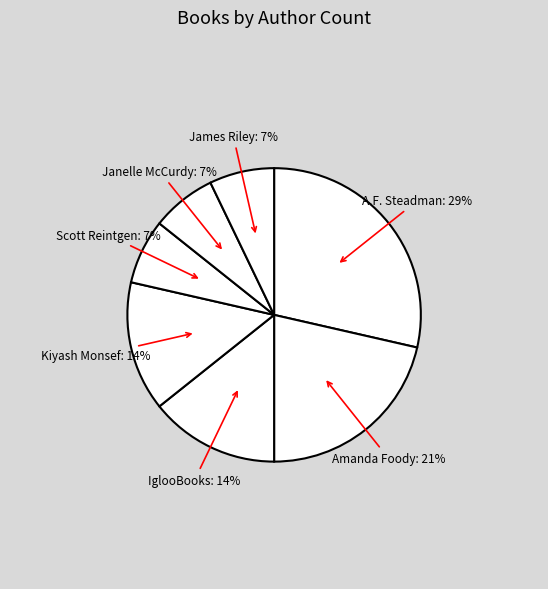

How many slices are in this pie chart?

7